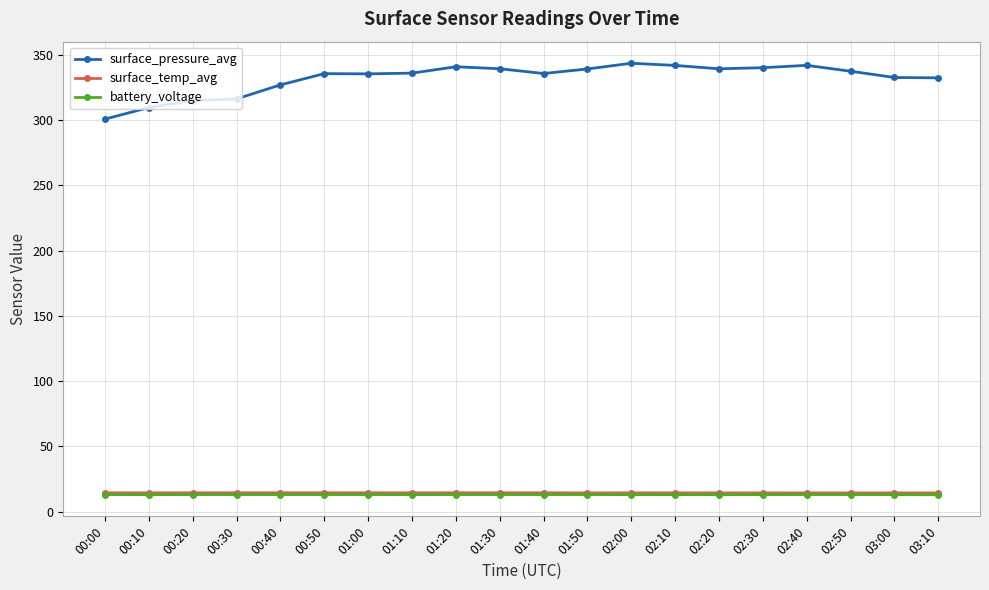

At how many categories does at least one series exceed 237?

20